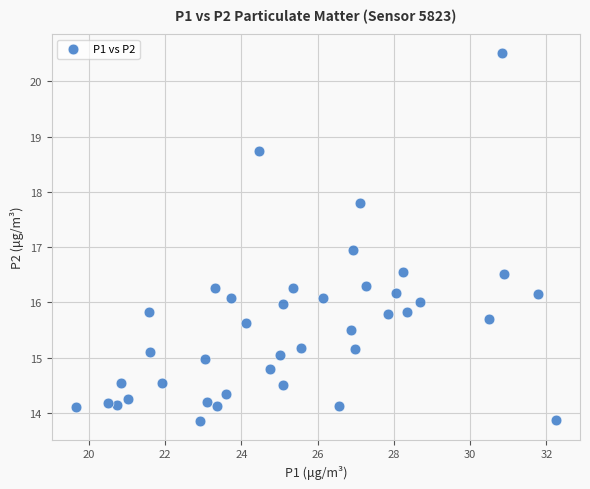

What is the range of Y values (max minus min)?

6.7